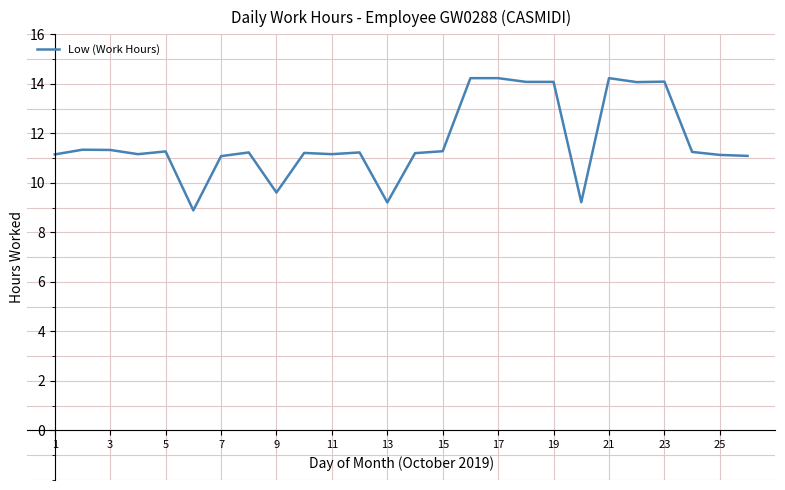

What is the minimum value shown in the chart?

8.9